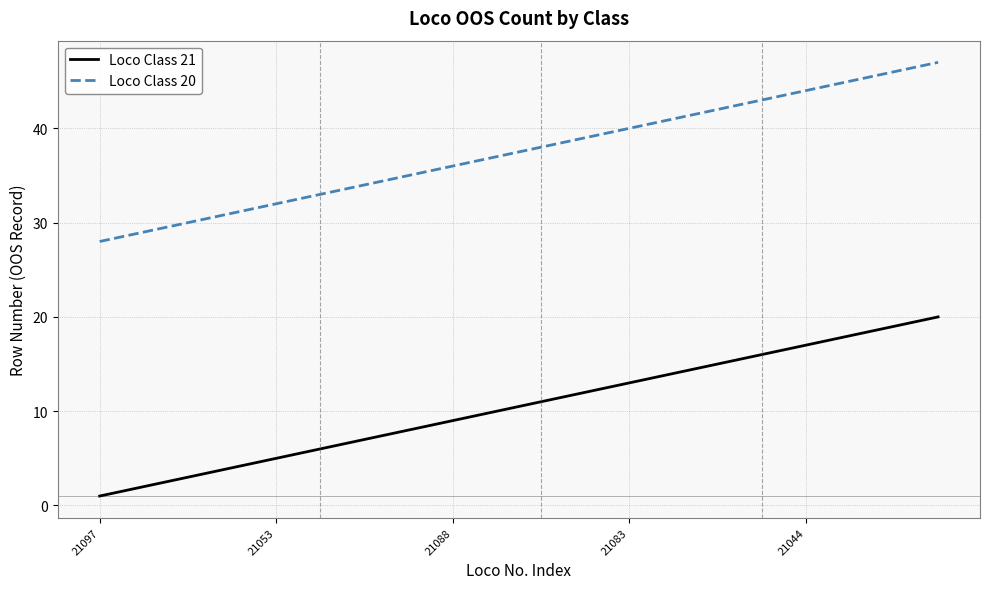

What is the difference between the second highest and second lowest values in the Loco Class 20 series?

17